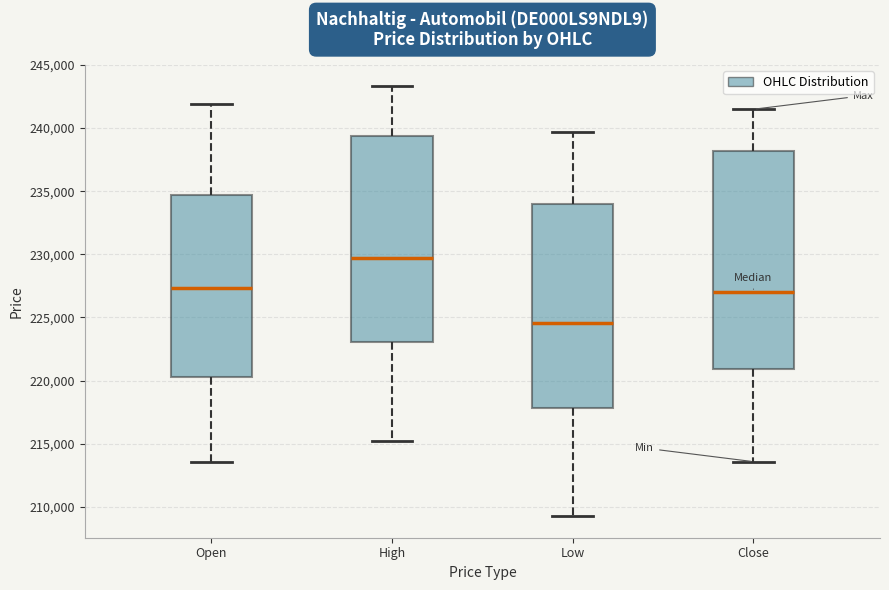

Reading left to right, transcribe this box plot: for each box, give where its median line is, the range the box spans, and where its two whiskers end, as read against the y-axis. The values are not printed on the chart, so give them approximately, as read against the axis.

Open: median 227500, box 220500 to 234500, whiskers 213500 to 242000
High: median 229500, box 223000 to 239500, whiskers 215000 to 243500
Low: median 224500, box 218000 to 234000, whiskers 209500 to 239500
Close: median 227000, box 221000 to 238000, whiskers 213500 to 241500